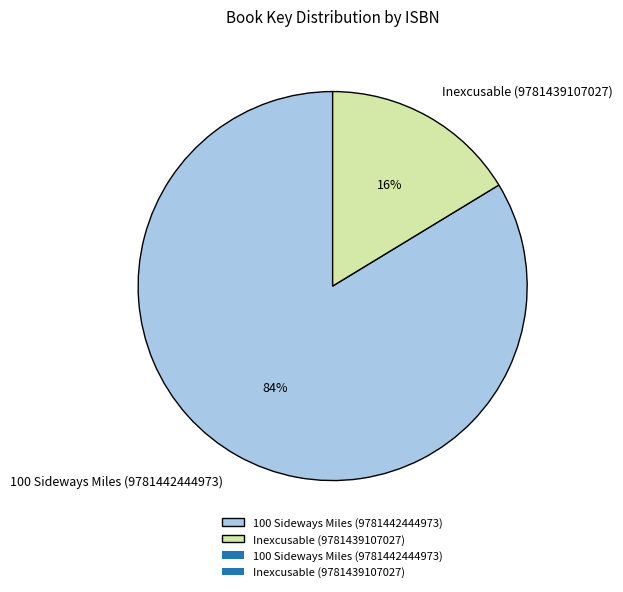

To the nearest percent, what percentage of the pie is 100 Sideways Miles (9781442444973)?

84%